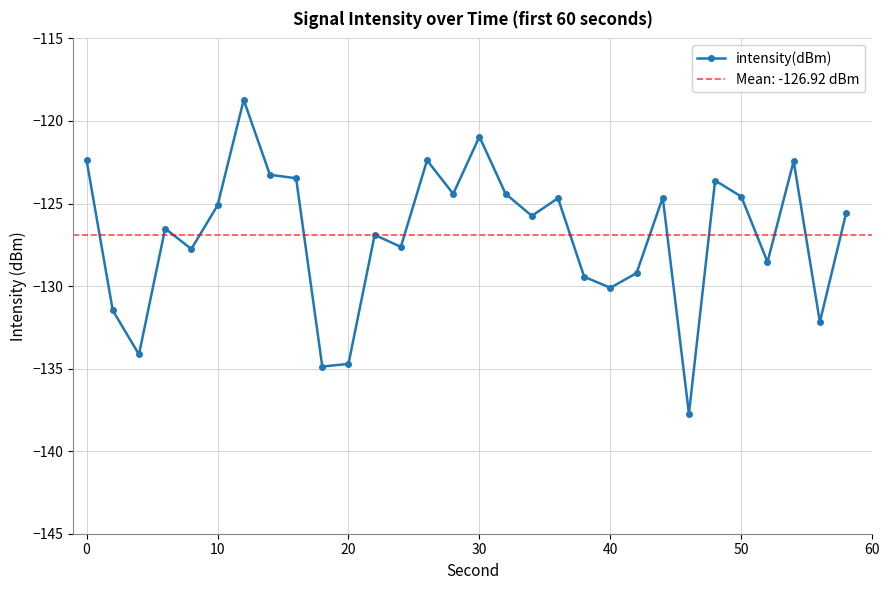

True or false: intensity(dBm) has more than 2 points higher than both neighbors.

True